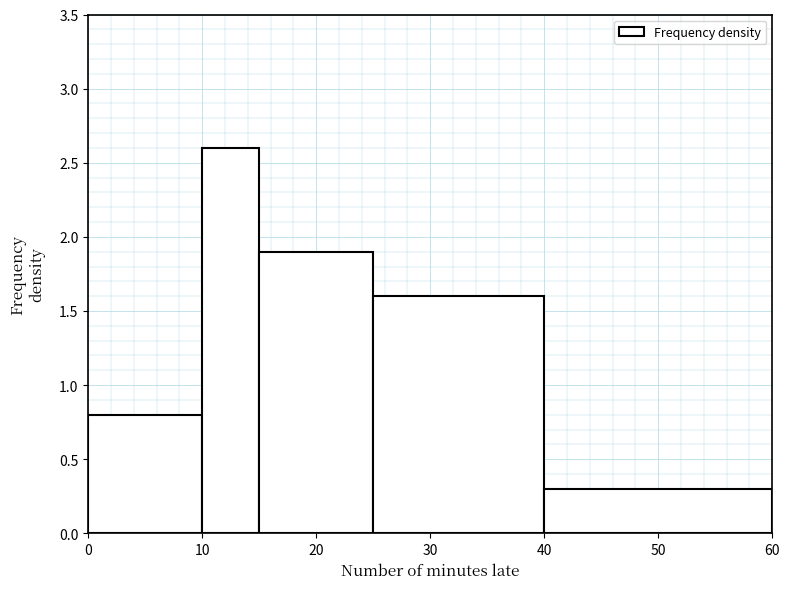

Reading left to right, transcribe this chart: for each bar, give the range it covers on the x-axis and its height. The values are not printed on the chart, so give them approximately, as read against the axis.

0 to 10: 0.8
10 to 15: 2.6
15 to 25: 1.9
25 to 40: 1.6
40 to 60: 0.3